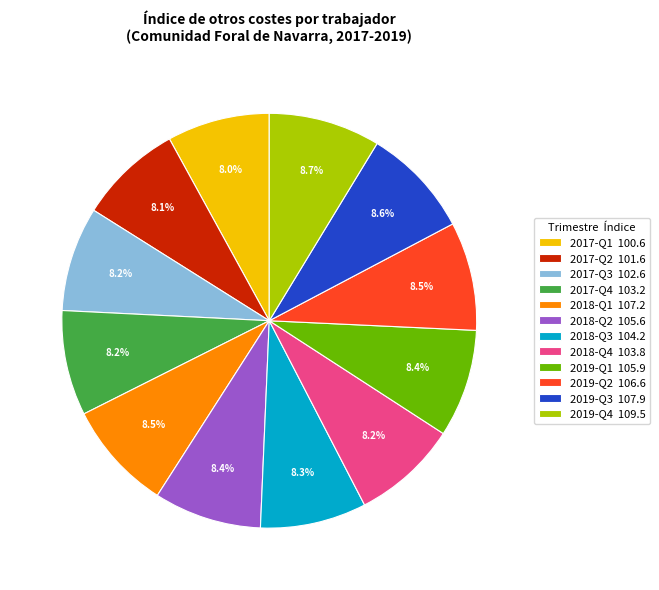

Between 2019-Q4 109.5 and 2017-Q1 100.6, which is larger?

2019-Q4 109.5